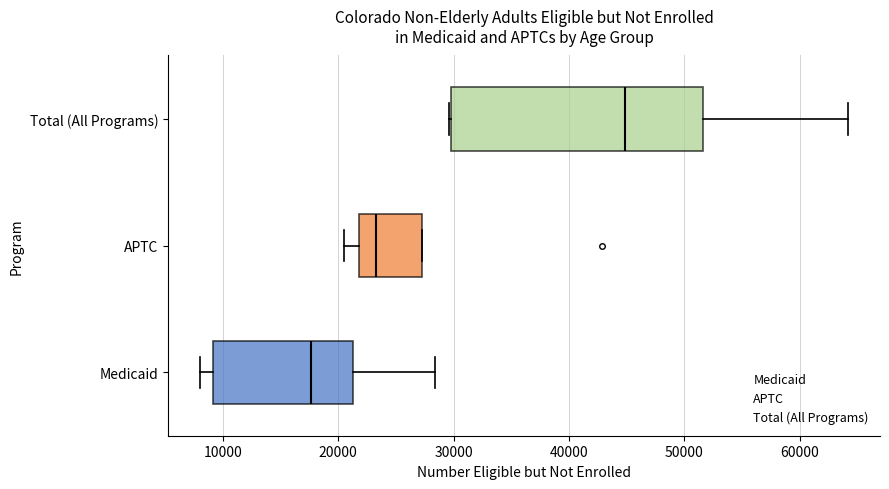

Reading bottom to top, read every box against the x-axis: the position of its median line, the range the box covers, and the ends of its whiskers. The values are not printed on the chart, so give them approximately, as read against the axis.

Medicaid: median 18000, box 9000 to 21000, whiskers 8000 to 28000
APTC: median 23000, box 22000 to 27000, whiskers 20000 to 27000
Total (All Programs): median 45000, box 30000 to 52000, whiskers 30000 to 64000